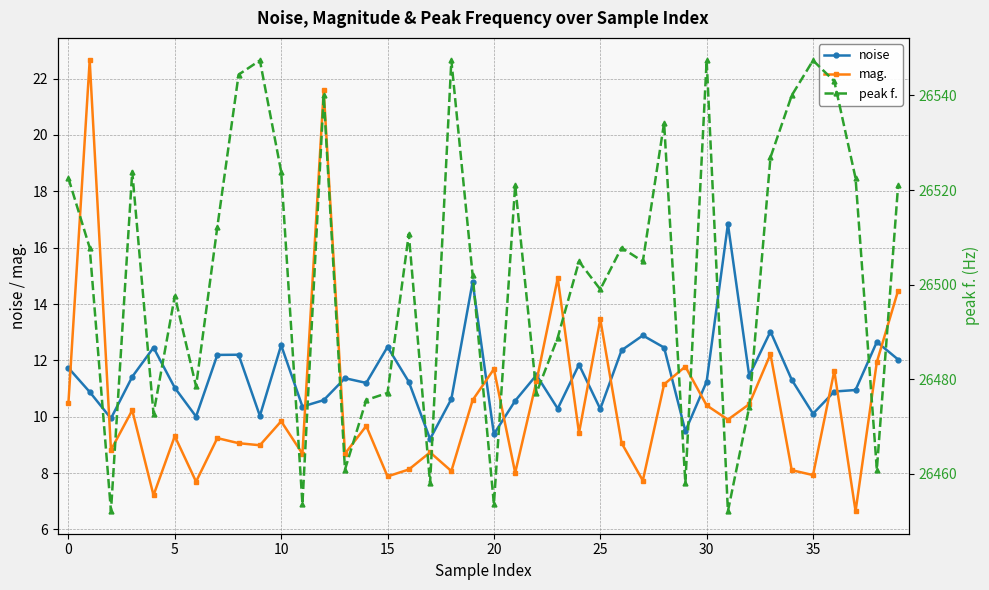

True or false: peak f. has more than 1 interior local peaks.

True